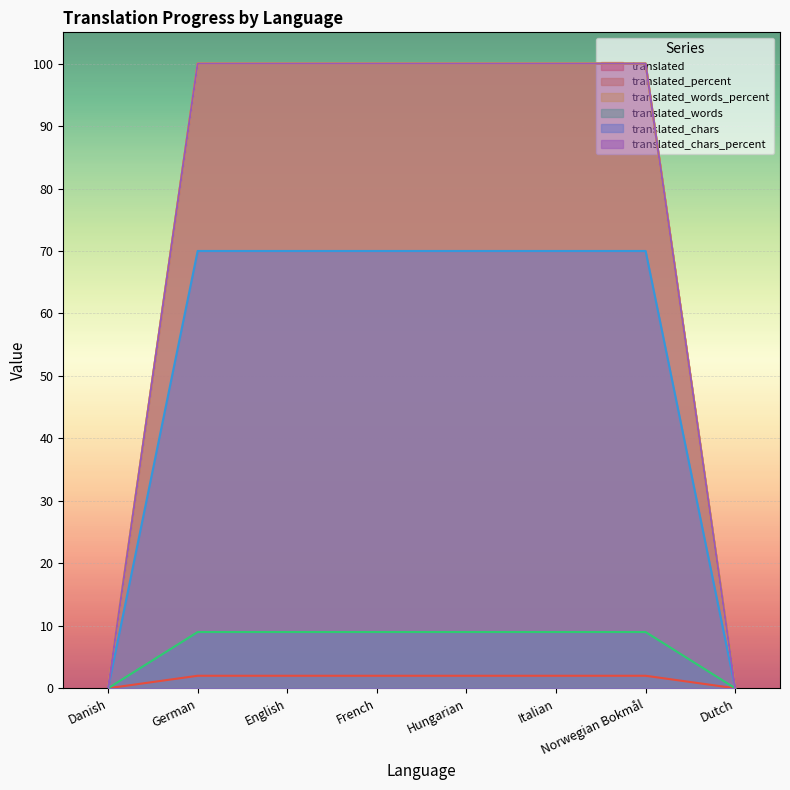

What is the sum of the translated values at Norwegian Bokmål and Hungarian?

4